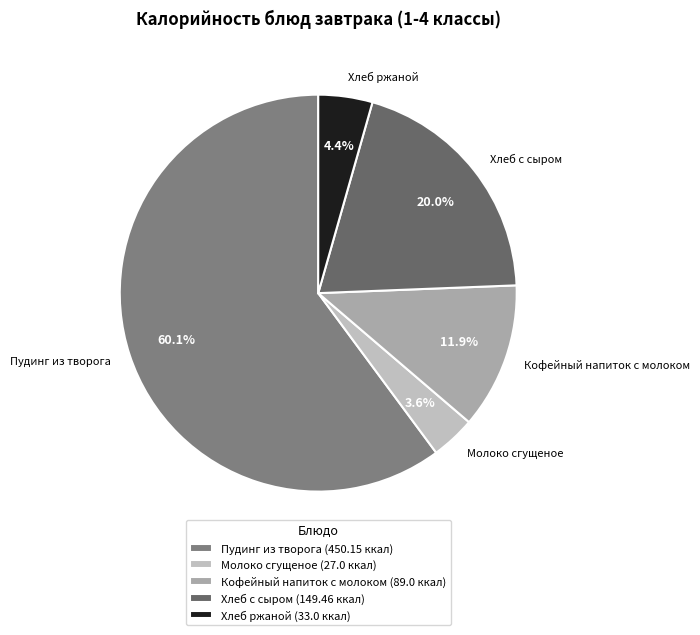

How many segments does this pie chart have?

5